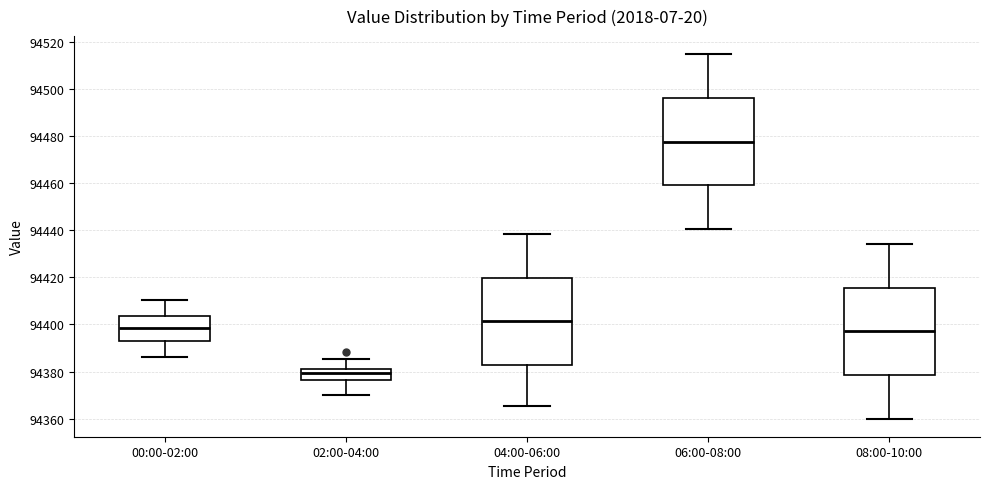

Reading left to right, read every box against the y-axis: the position of its median line, the range the box covers, and the ends of its whiskers. The values are not printed on the chart, so give them approximately, as read against the axis.

00:00-02:00: median 94398, box 94392 to 94404, whiskers 94386 to 94410
02:00-04:00: median 94380 (inside the box), box 94376 to 94380, whiskers 94370 to 94386
04:00-06:00: median 94402, box 94382 to 94420, whiskers 94366 to 94438
06:00-08:00: median 94478, box 94460 to 94496, whiskers 94440 to 94514
08:00-10:00: median 94398, box 94378 to 94416, whiskers 94360 to 94434